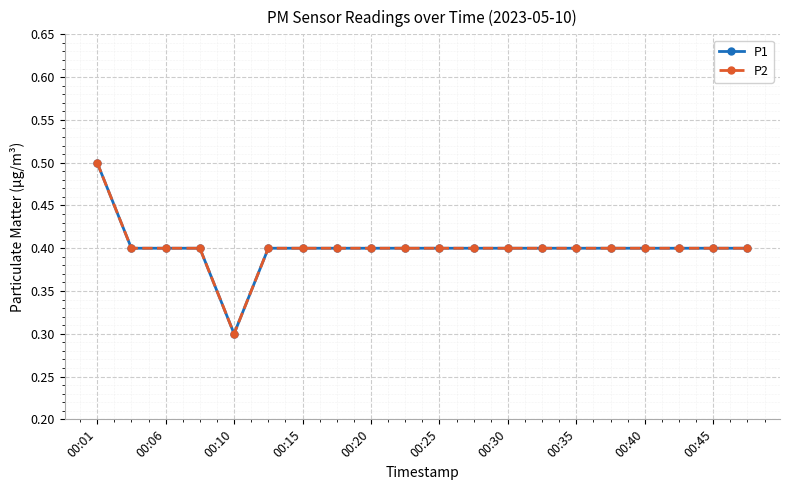

What is the minimum value shown in the chart?

0.3